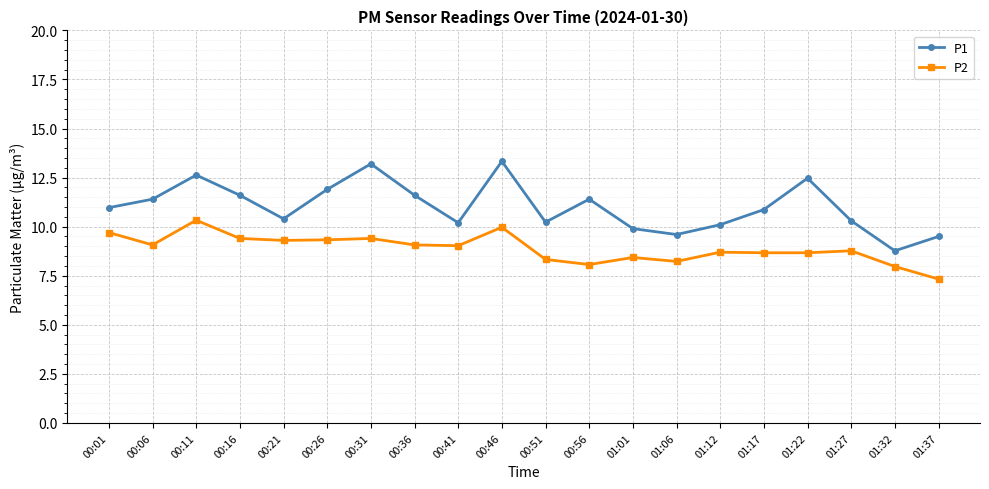

True or false: P1 and P2 cross at least once.

False